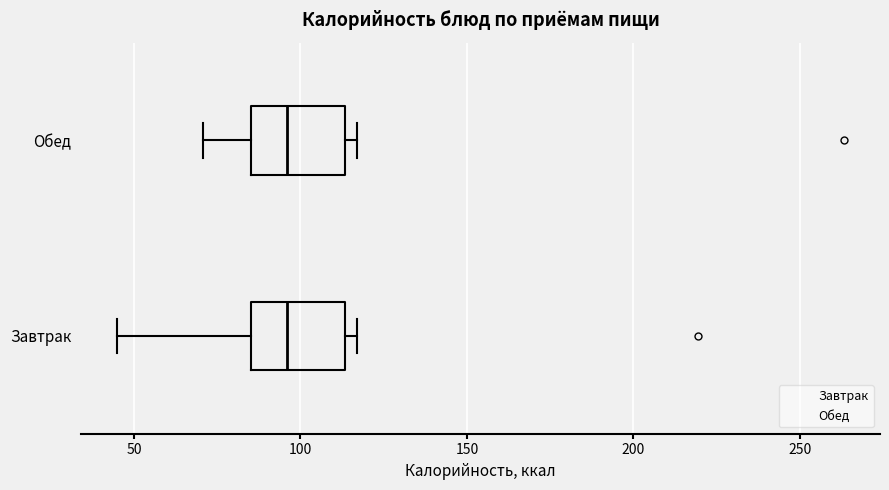

Reading bottom to top, read every box against the x-axis: the position of its median line, the range the box covers, and the ends of its whiskers. The values are not printed on the chart, so give them approximately, as read against the axis.

Завтрак: median 95, box 85 to 115, whiskers 45 to 115 (just right of the box's right edge)
Обед: median 95, box 85 to 115, whiskers 70 to 115 (just right of the box's right edge)